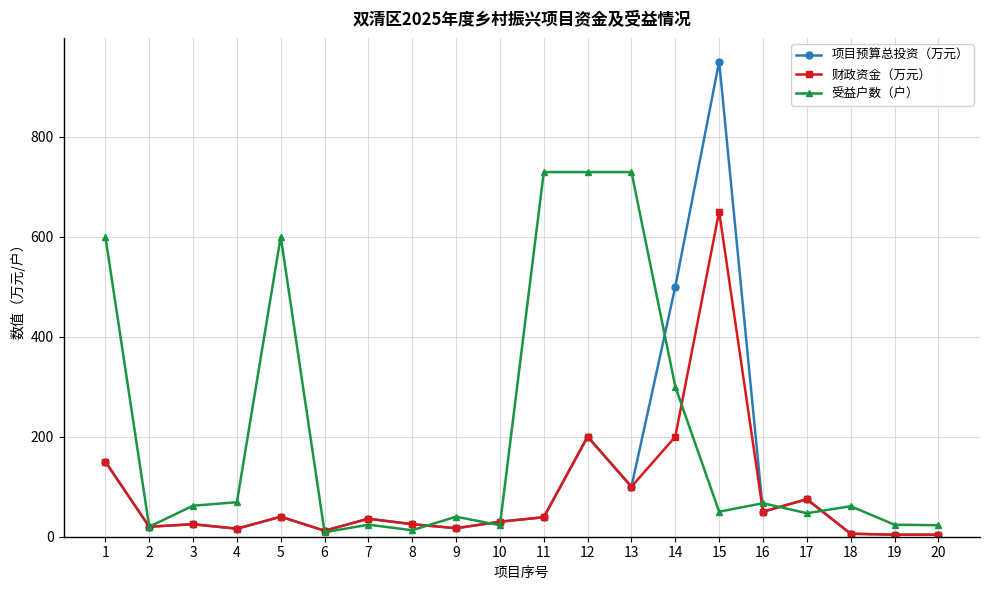

What is the average value of the 受益户数（户） series?

211